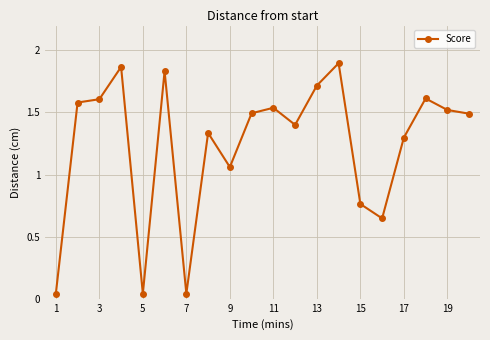

What is the sum of all values?

24.8